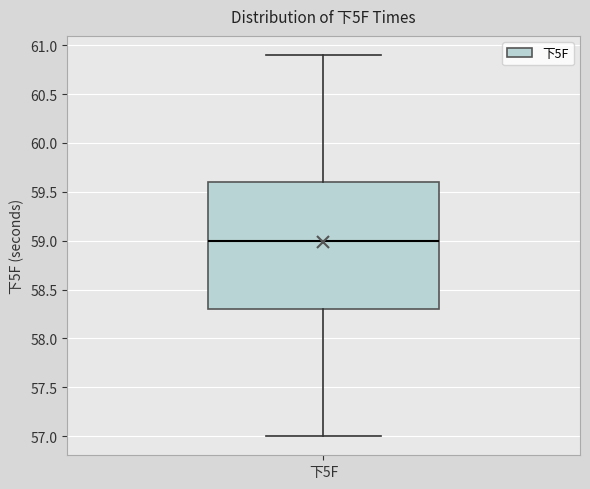

Where does the median line of the box for 下5F sit on the y-axis? The values are not printed on the chart, so give them approximately, as read against the axis.

59.0